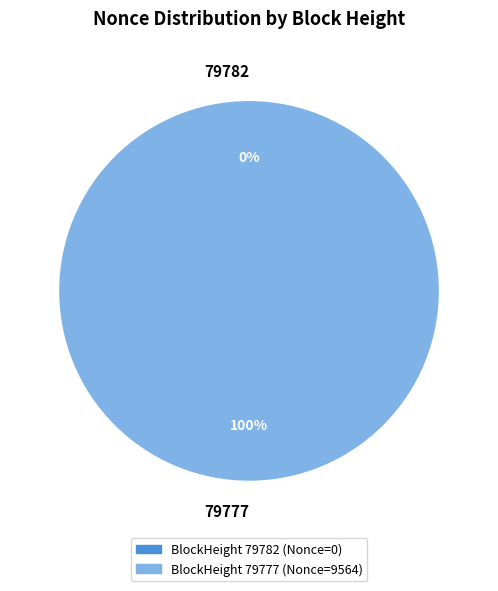

What is the change in value from 79782 to 79777?

+9564